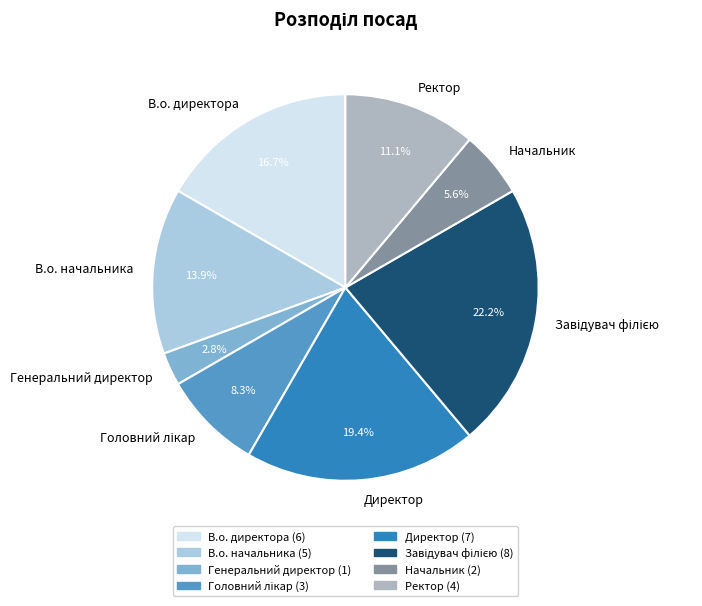

To the nearest percent, what portion does В.о. начальника represent?

14%